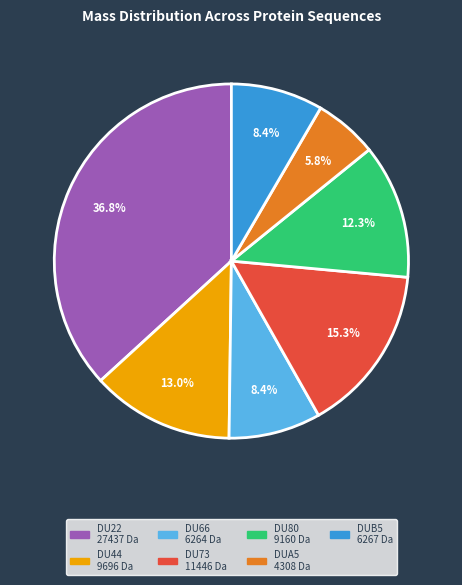

To the nearest percent, what is the average slice percentage?

14%